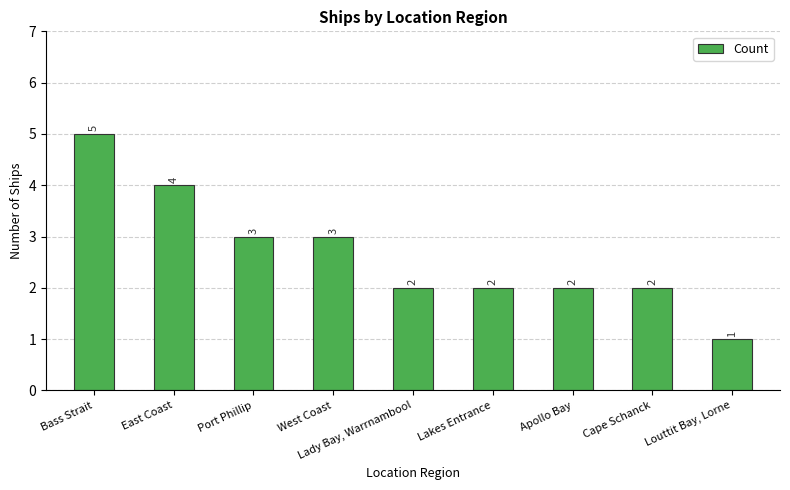

What is the label of the 4th bar from the left?

West Coast